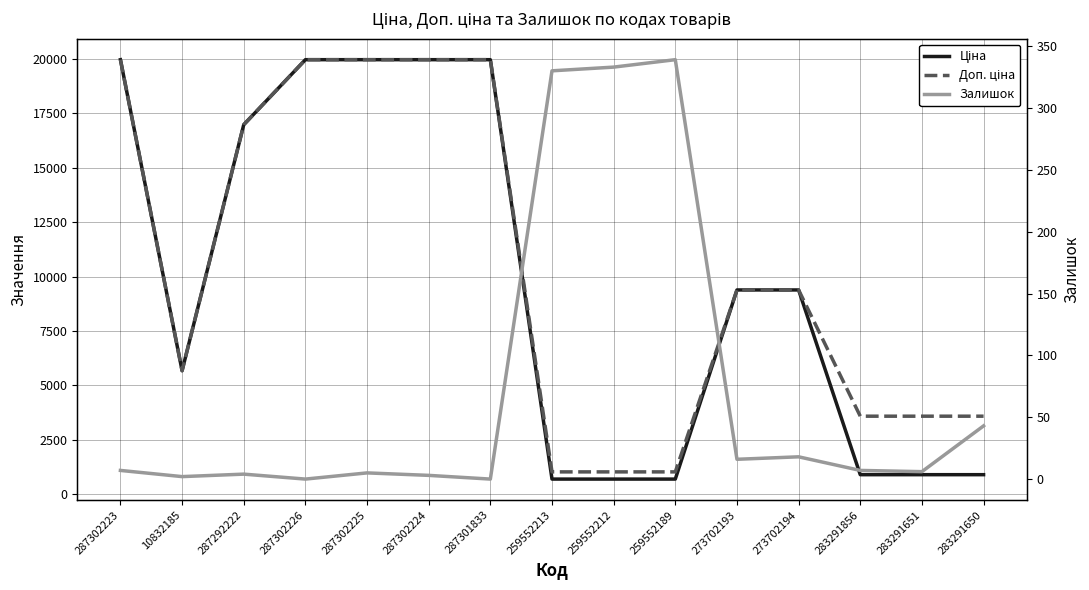

Which series changed the most between 287301833 and 259552212?

Ціна